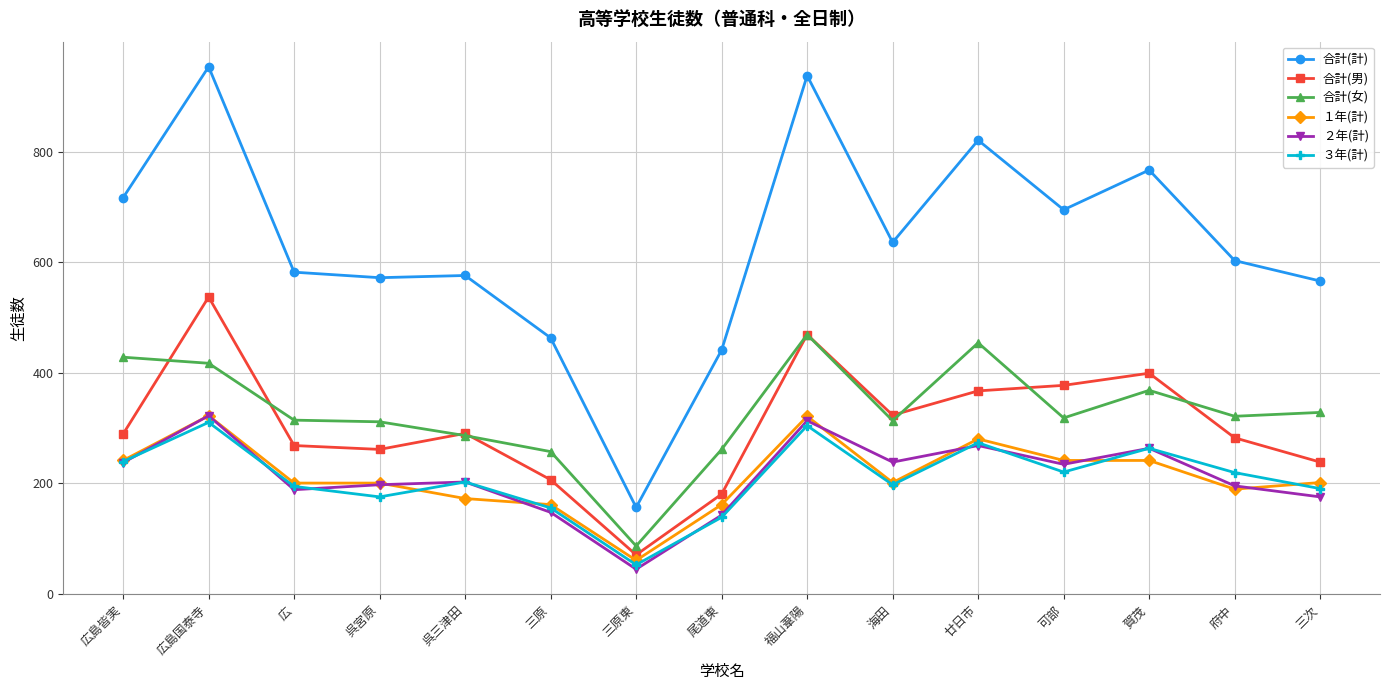

Which series has the widest spread of values?

合計(計)